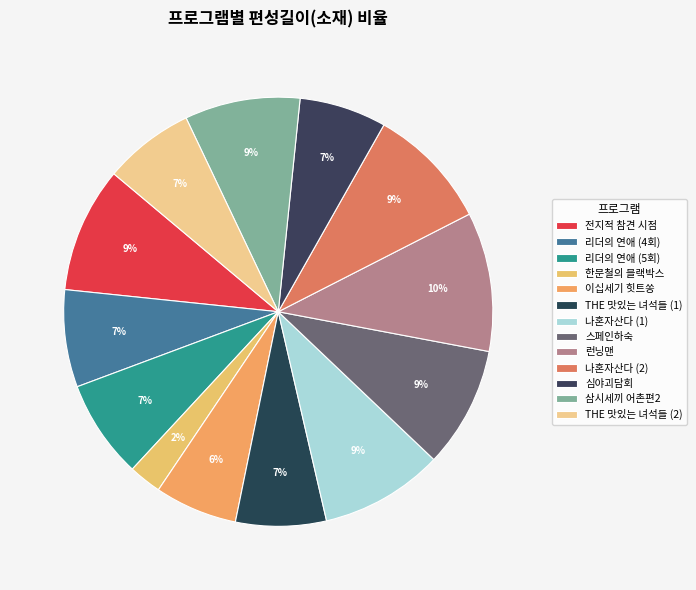

Which category has the smallest portion of the pie?

한문철의 블랙박스